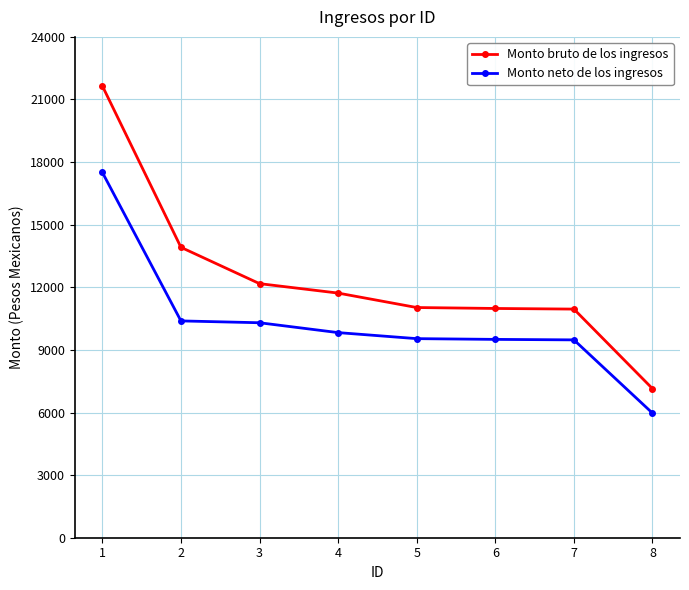

Which series has the widest spread of values?

Monto bruto de los ingresos